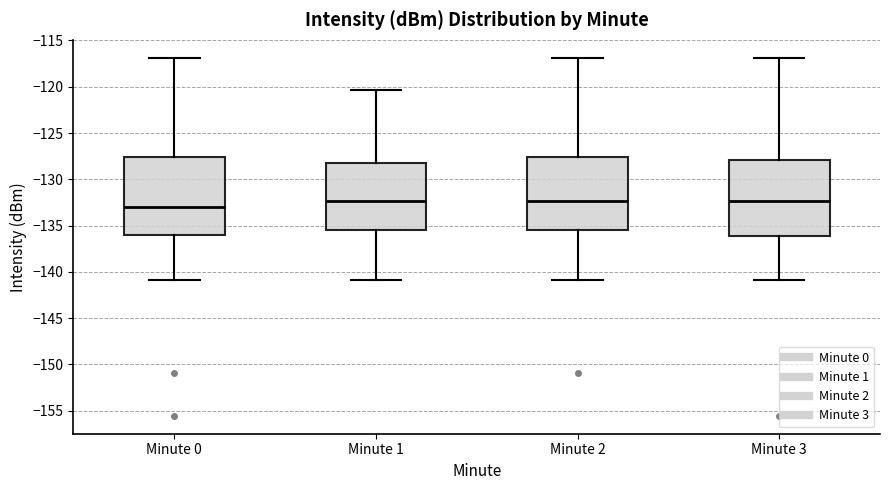

Where does the upper whisker of the box for Minute 2 end on the y-axis? The values are not printed on the chart, so give them approximately, as read against the axis.

-117.0